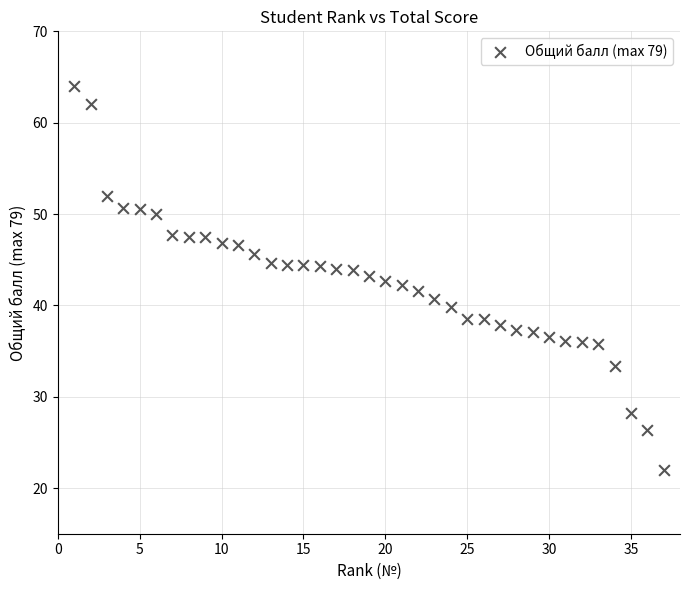

What is the range of X values (max minus min)?

36.0